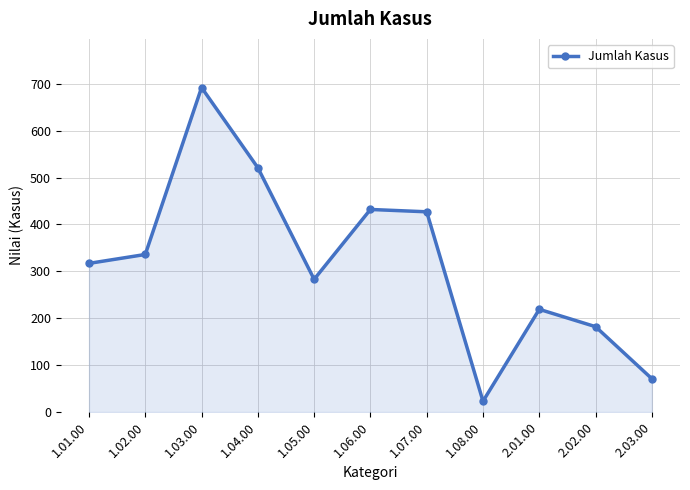

What is the ratio of the value at 1.06.00 to the value at 1.03.00?

0.6